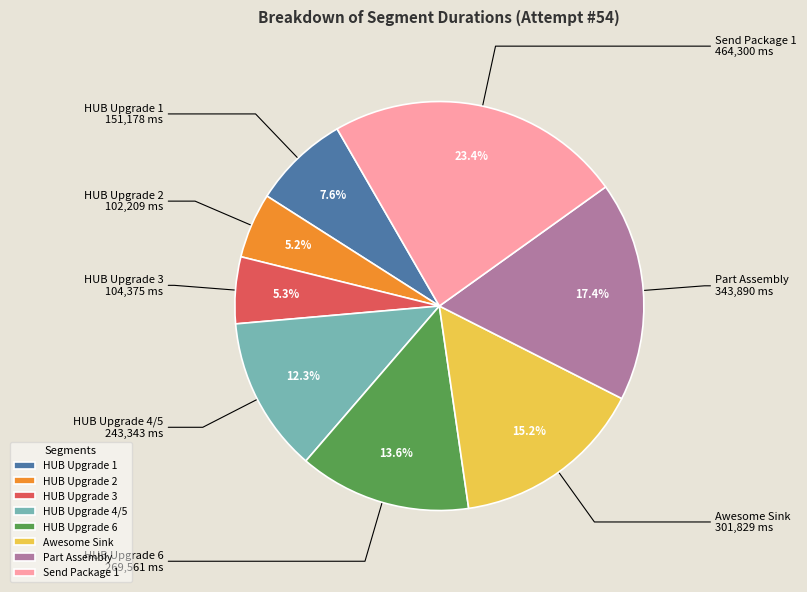

How much of the chart is everything except HUB Upgrade 3?

94.7%